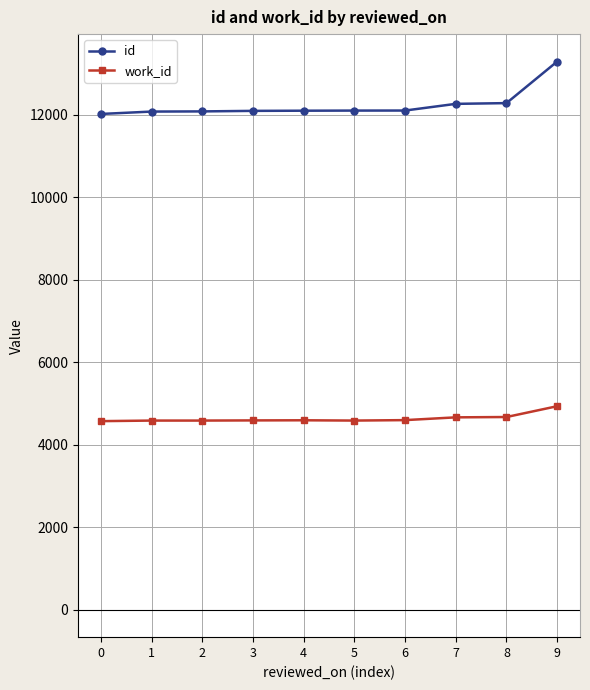

Rank the series by their average value, from lowest to highest.

work_id, id